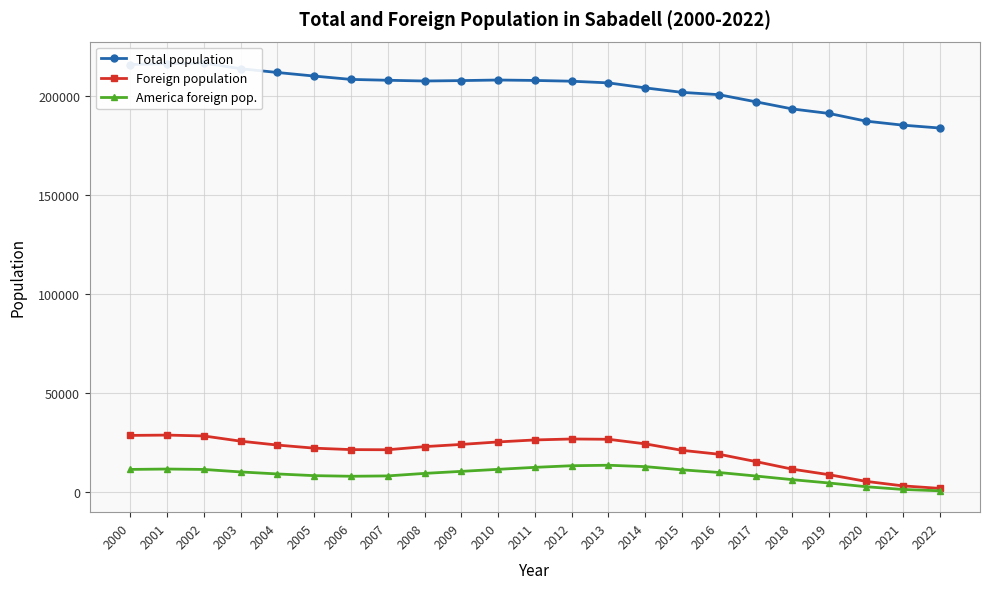

What is the value of the America foreign pop. point at the 16th from the left?

11271